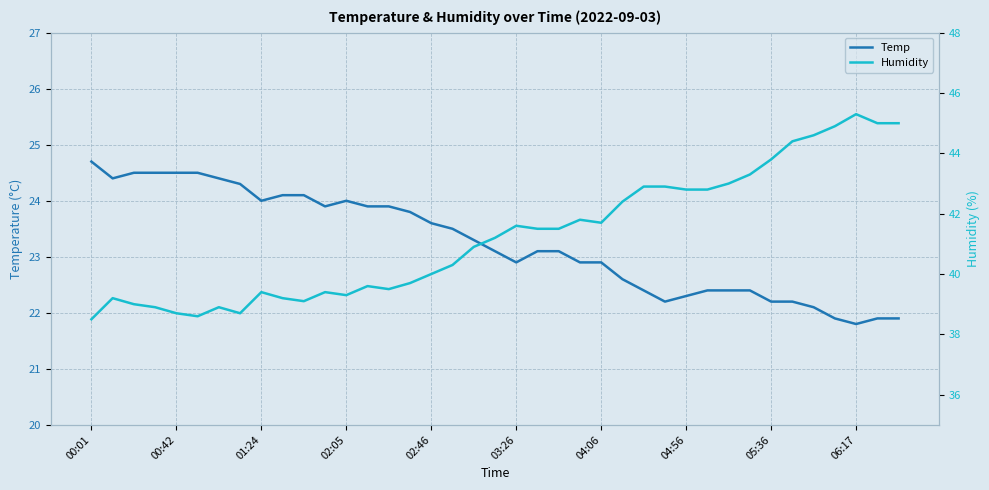

How many data points in Humidity are above 41?

20